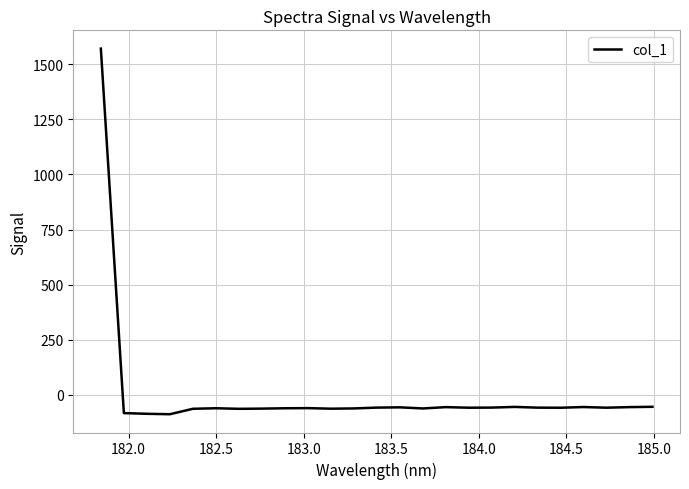

Count the number of categories in the chart.

25